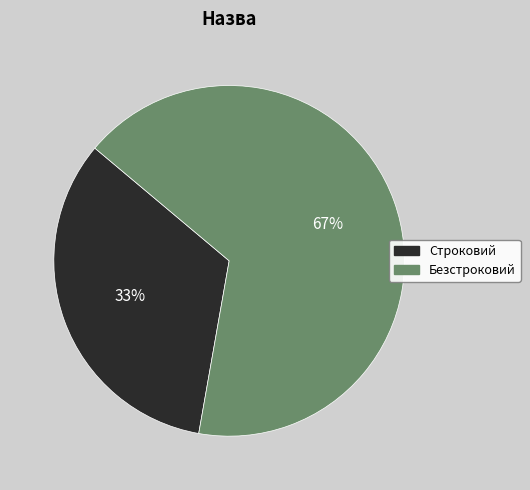

Rank the categories by value from lowest to highest.

Строковий, Безстроковий